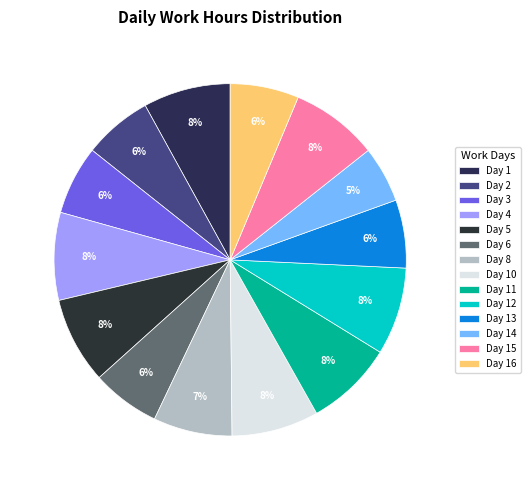

Is it true that Day 2 is 18% of the pie?

False